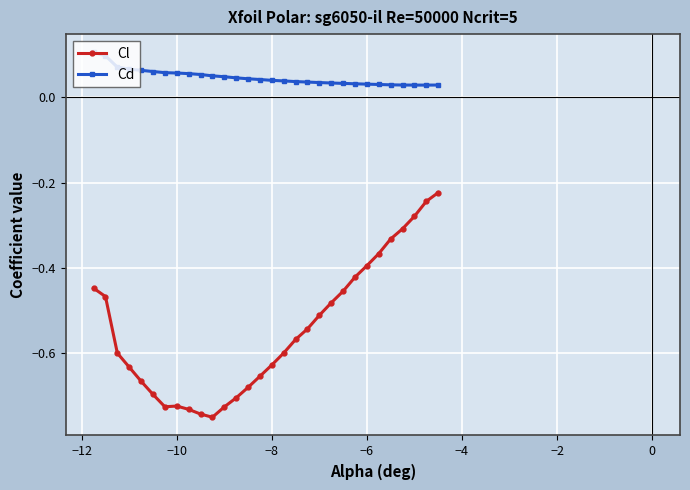

True or false: Cl and Cd cross at least once.

False